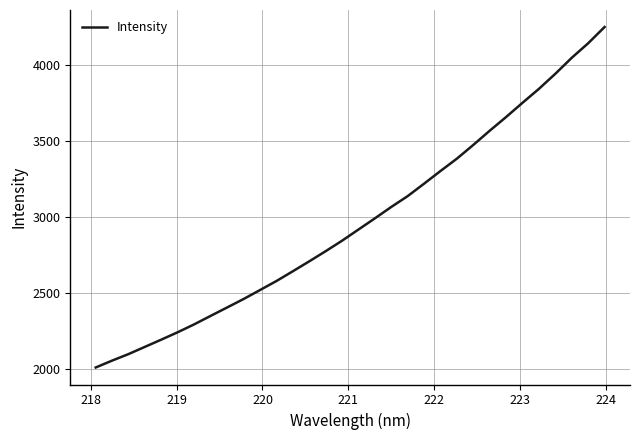

What is the smallest value displayed?

2013.2